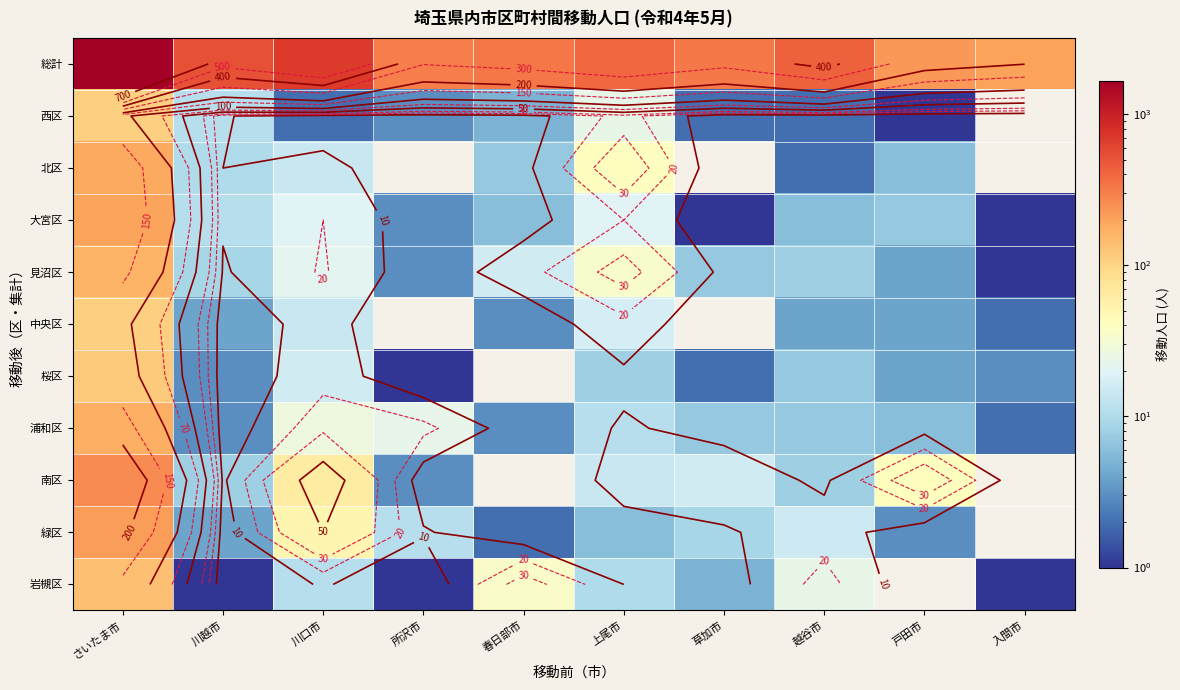

Is it true that 桜区 equals 2 at 戸田市?

False